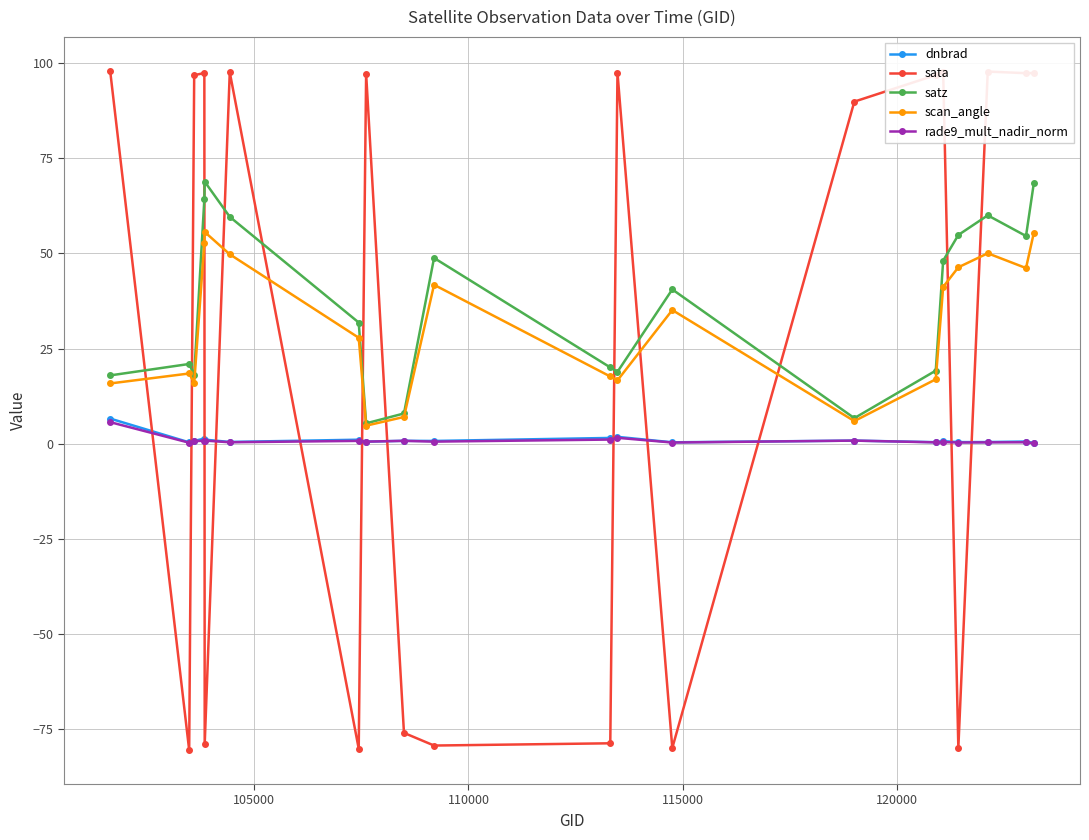

Which series has the largest range (max minus min)?

sata